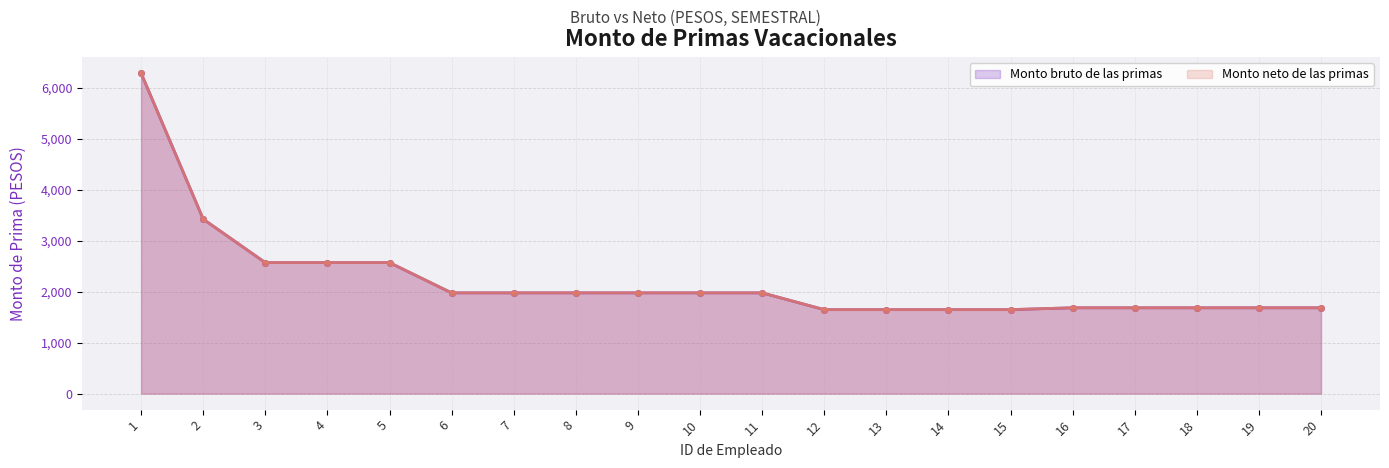

What is the difference between the maximum and minimum values in the Monto bruto de las primas series?

4636.5